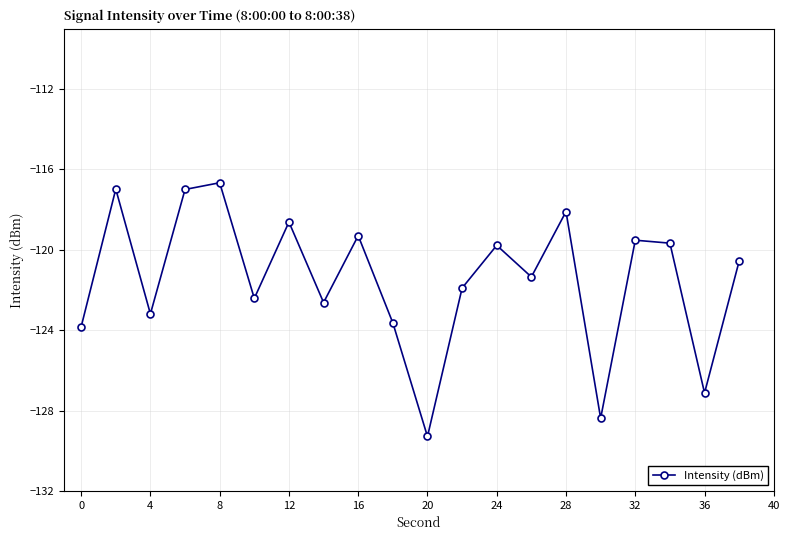

How many interior local valleys (lower than both neighbors) does the data have?

7